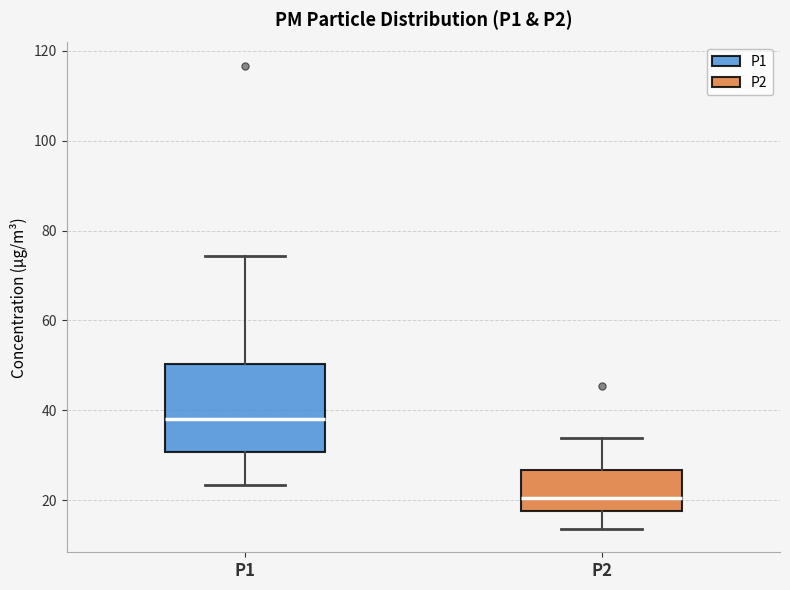

Reading left to right, transcribe this box plot: for each box, give where its median line is, the range the box spans, and where its two whiskers end, as read against the y-axis. The values are not printed on the chart, so give them approximately, as read against the axis.

P1: median 38, box 30 to 50, whiskers 24 to 74
P2: median 20, box 18 to 26, whiskers 14 to 34